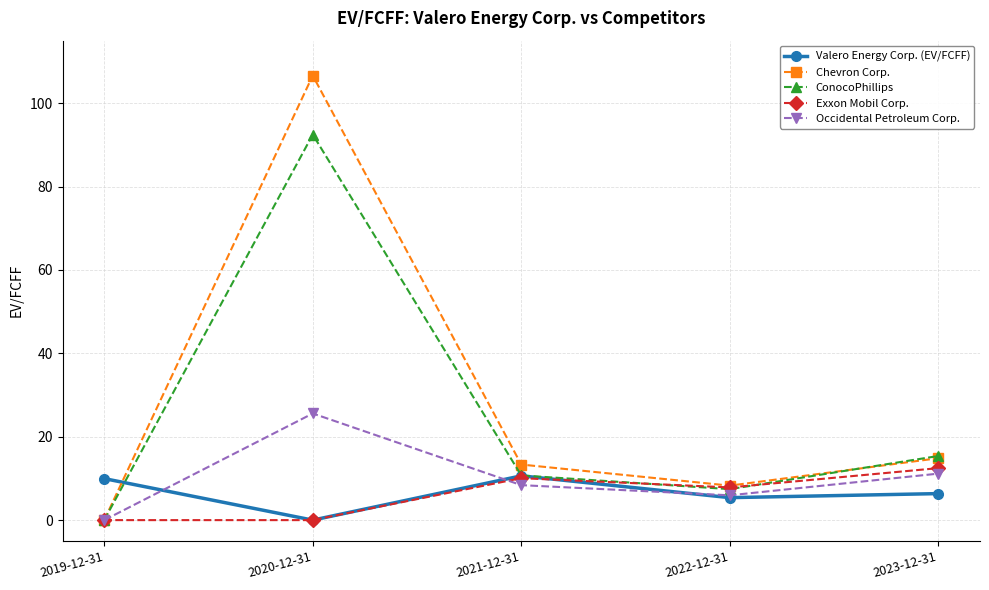

What is the difference between the highest and lowest values at 2020-12-31?

106.6